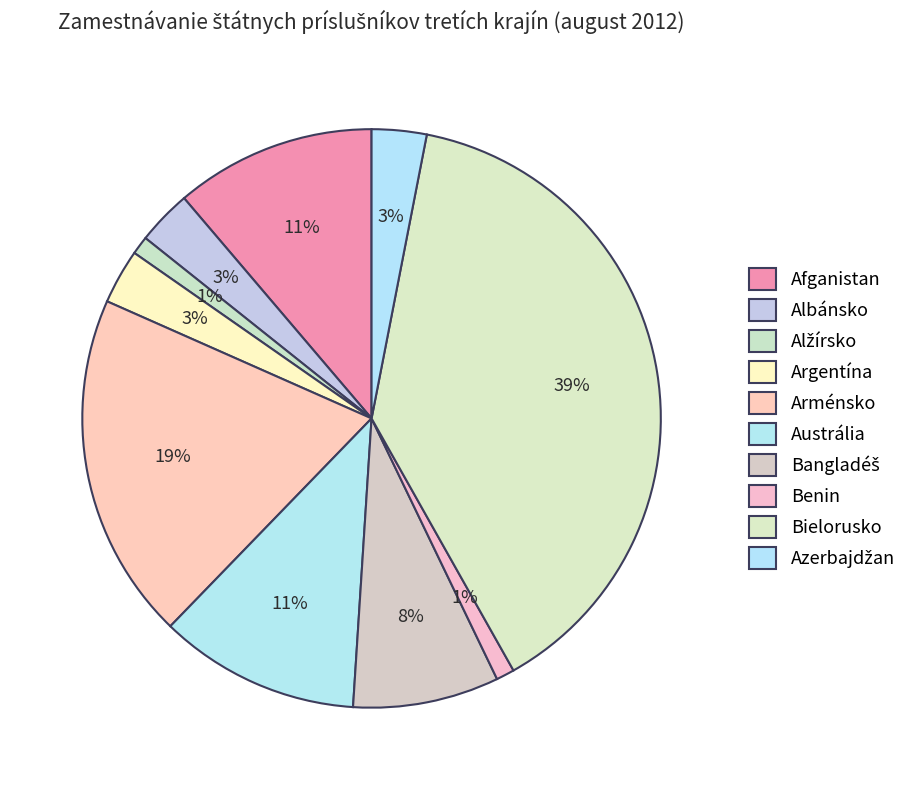

To the nearest percent, what is the difference between the Afganistan and Bangladéš slice percentages?

3%